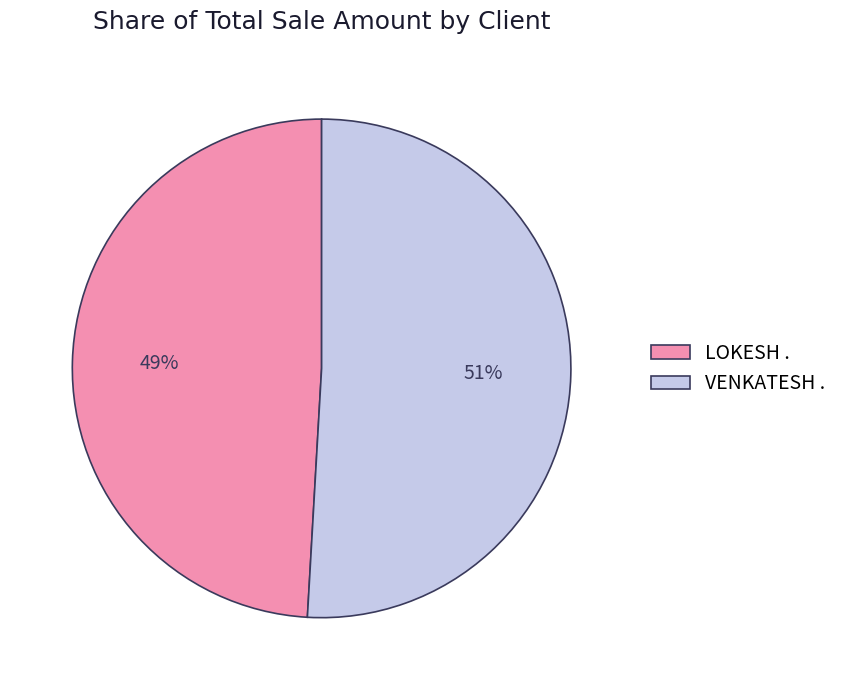

How many slices are in this pie chart?

2